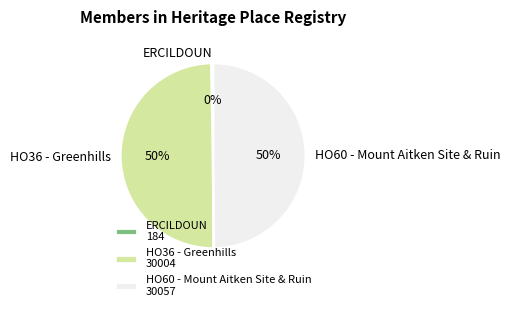

To the nearest percent, what is the combined percentage of HO60 - Mount Aitken Site & Ruin and ERCILDOUN?

50%